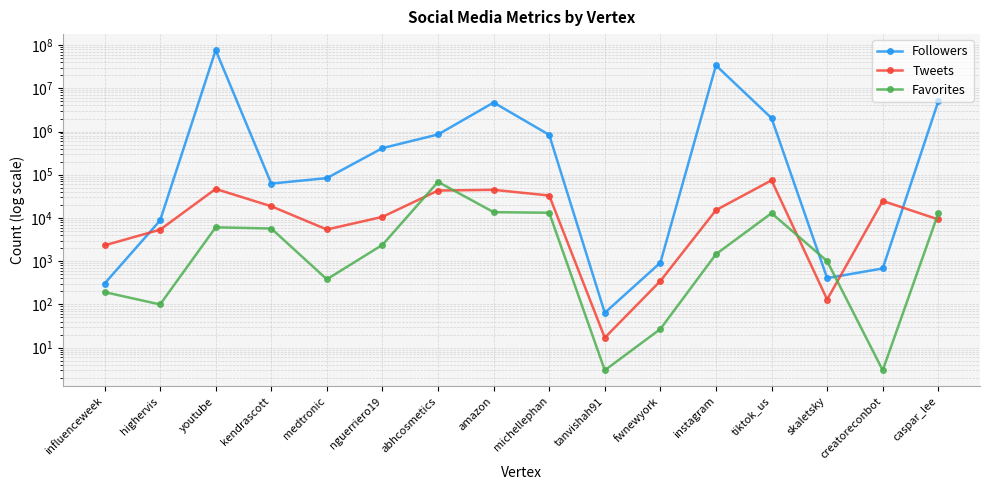

List the series in order of their peak value, highest first.

Followers, Tweets, Favorites